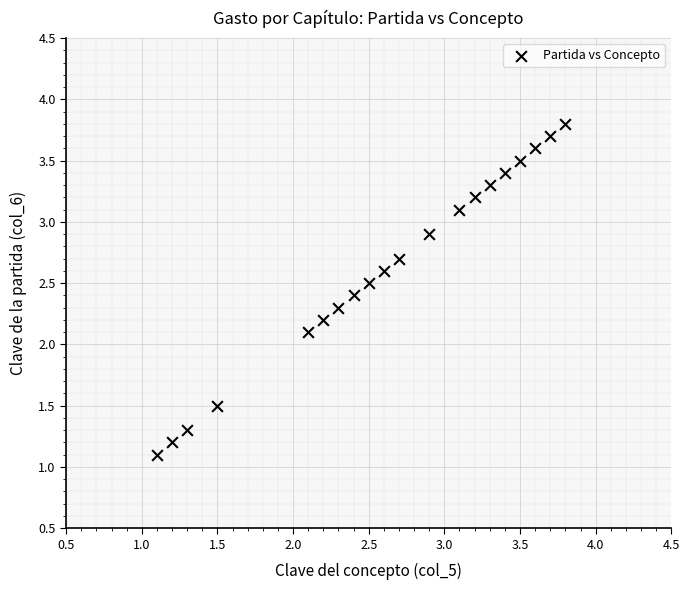

What is the range of X values (max minus min)?

2.7